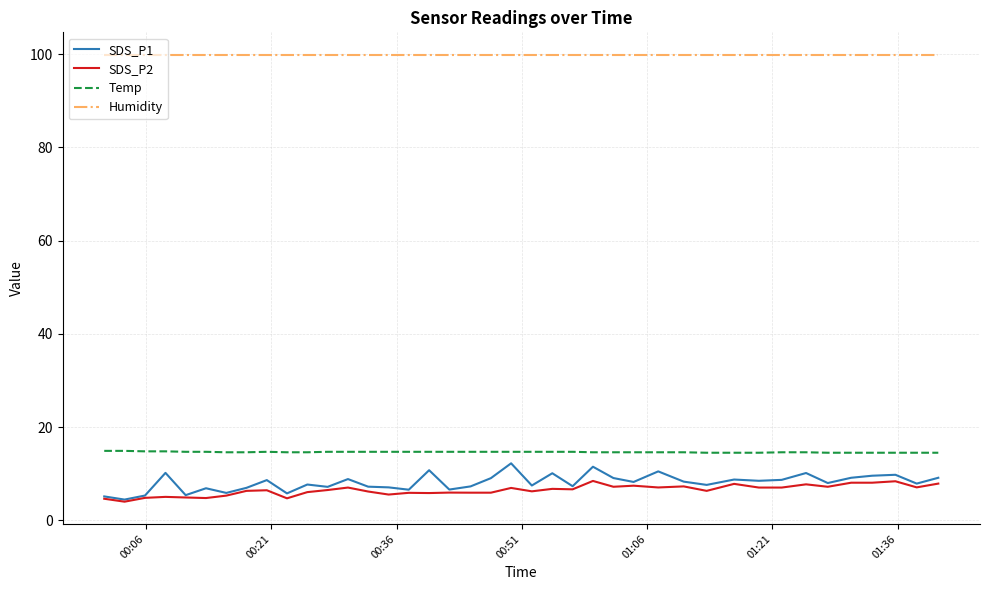

True or false: SDS_P1 and Temp intersect in this chart.

False